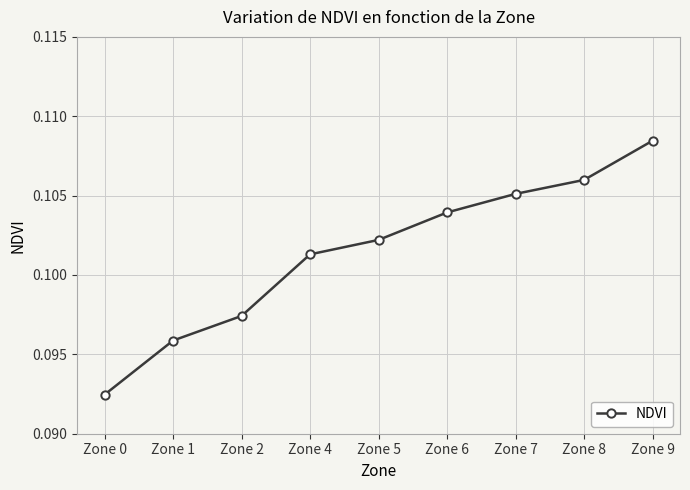

True or false: the data has more than 0 interior local peaks.

False